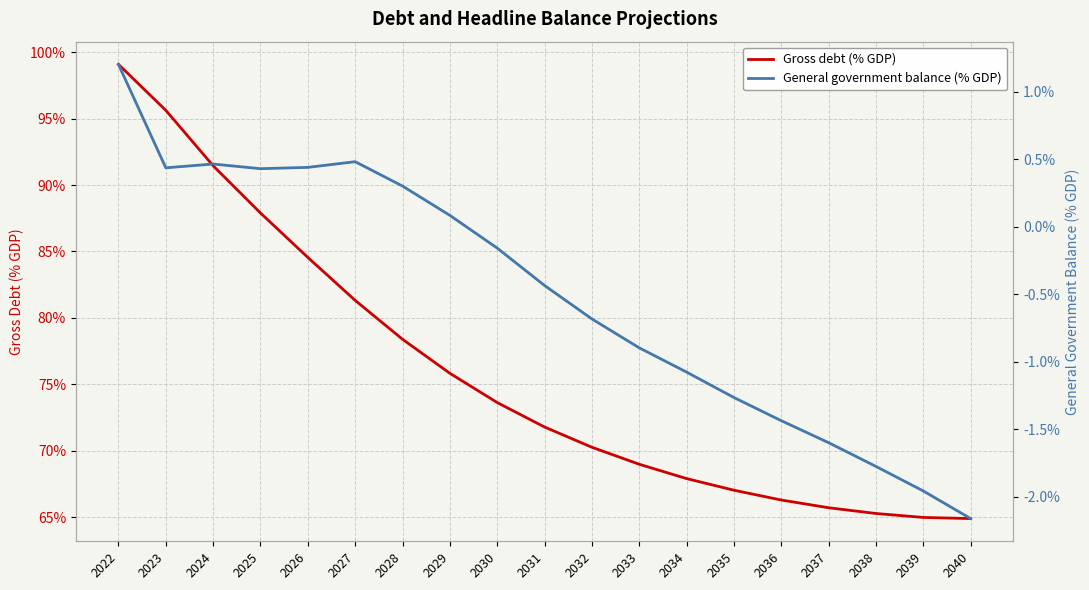

Rank the series by their average value, from highest to lowest.

Gross debt (% GDP), General government balance (% GDP)